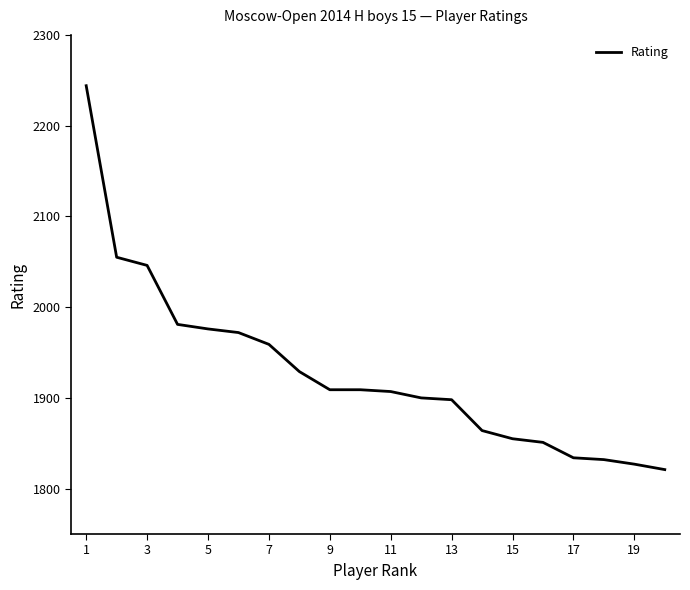

What is the smallest value displayed?

1821